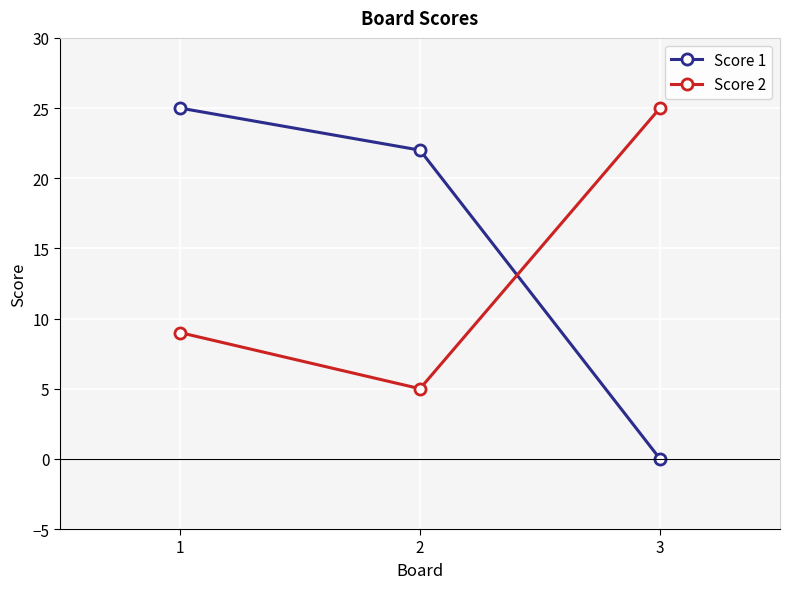

Which series has the largest range (max minus min)?

Score 1